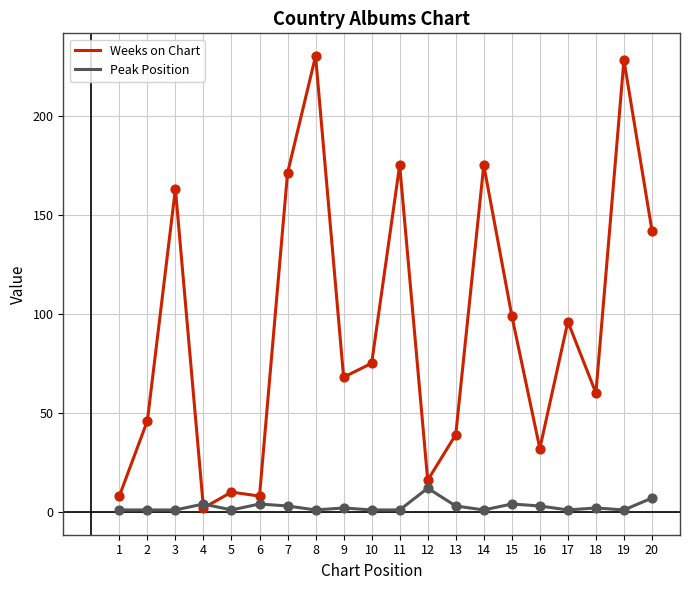

Is the value of Weeks on Chart at 11 greater than the value of Peak Position at 4?

Yes